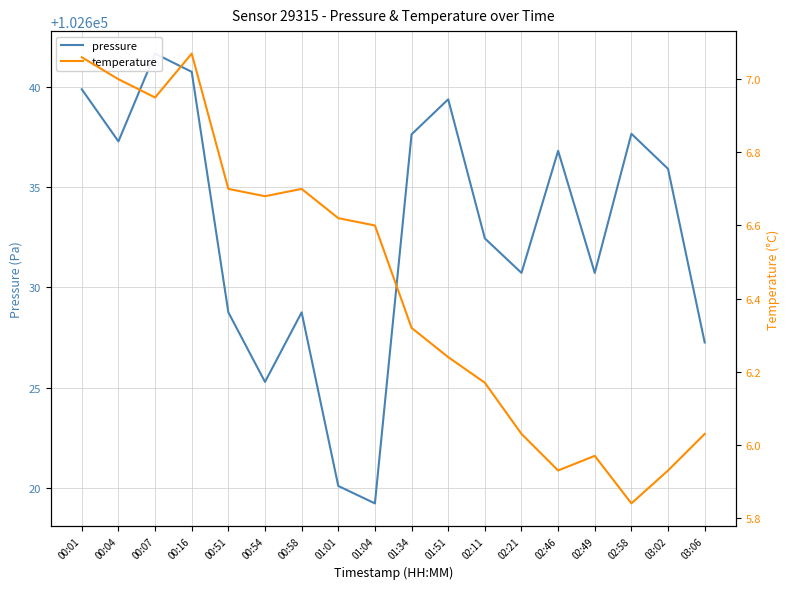

Which series has the largest total across all categories?

pressure